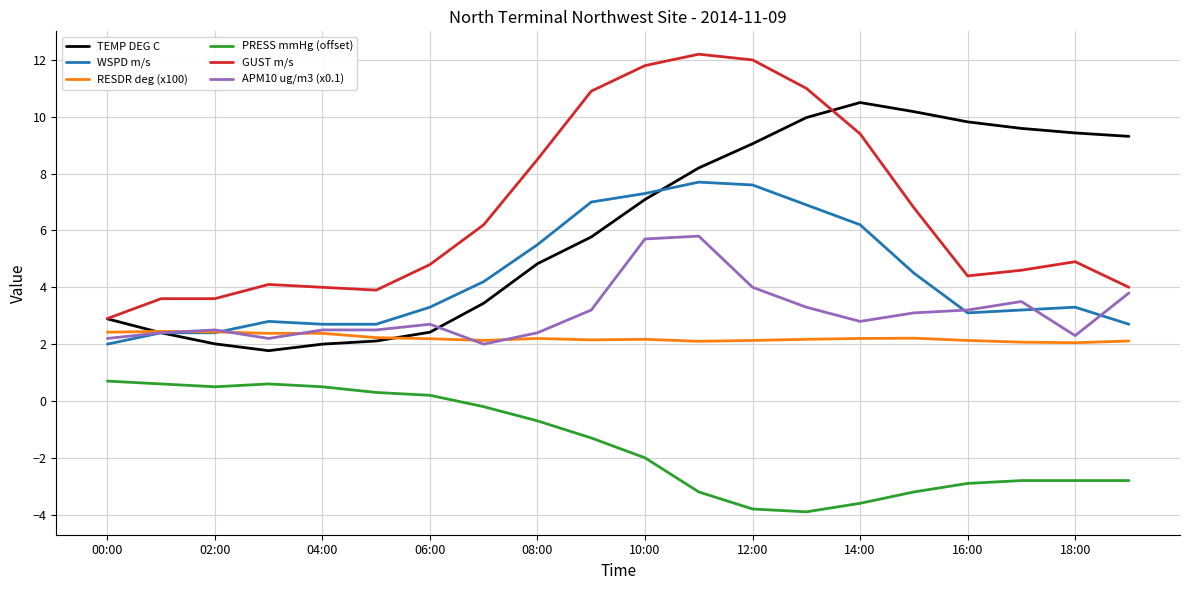

What is the smallest value displayed?

-3.9